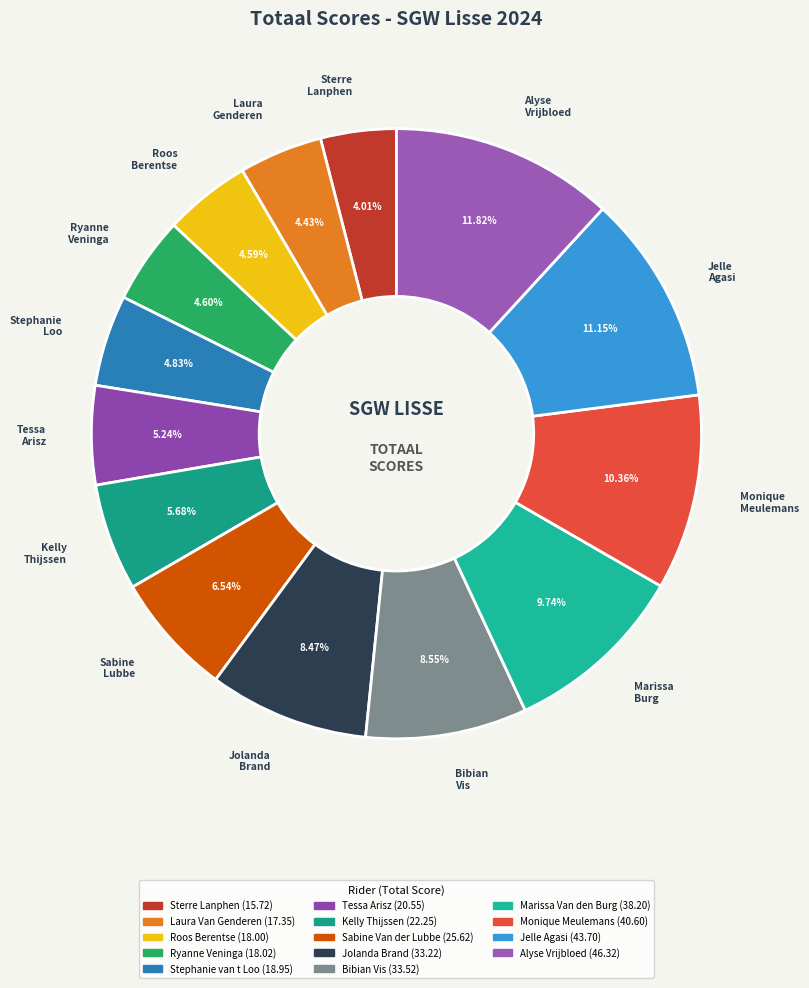

Combined, do Alyse Vrijbloed and Sabine Lubbe account for over 50%?

No